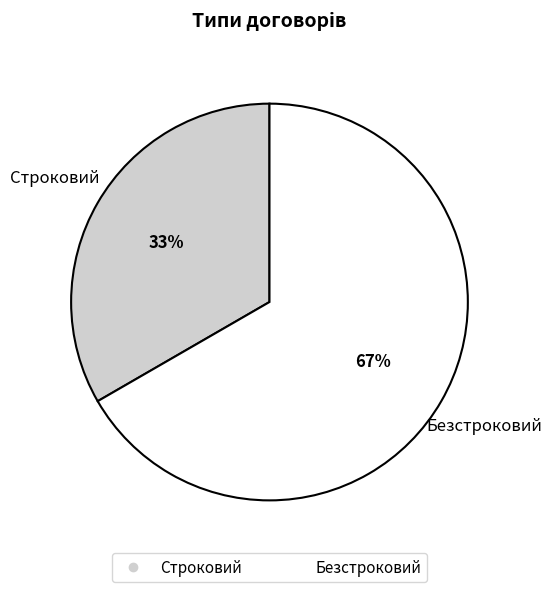

What percentage is the Строковий slice, to the nearest percent?

33%